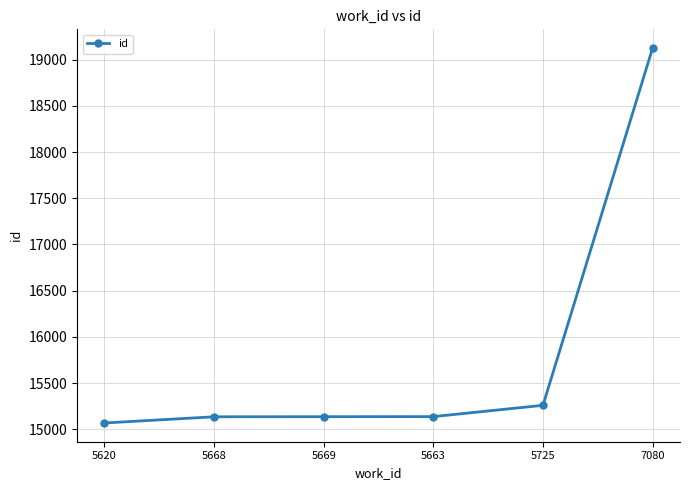

What is the difference between the maximum and second lowest values?

3990